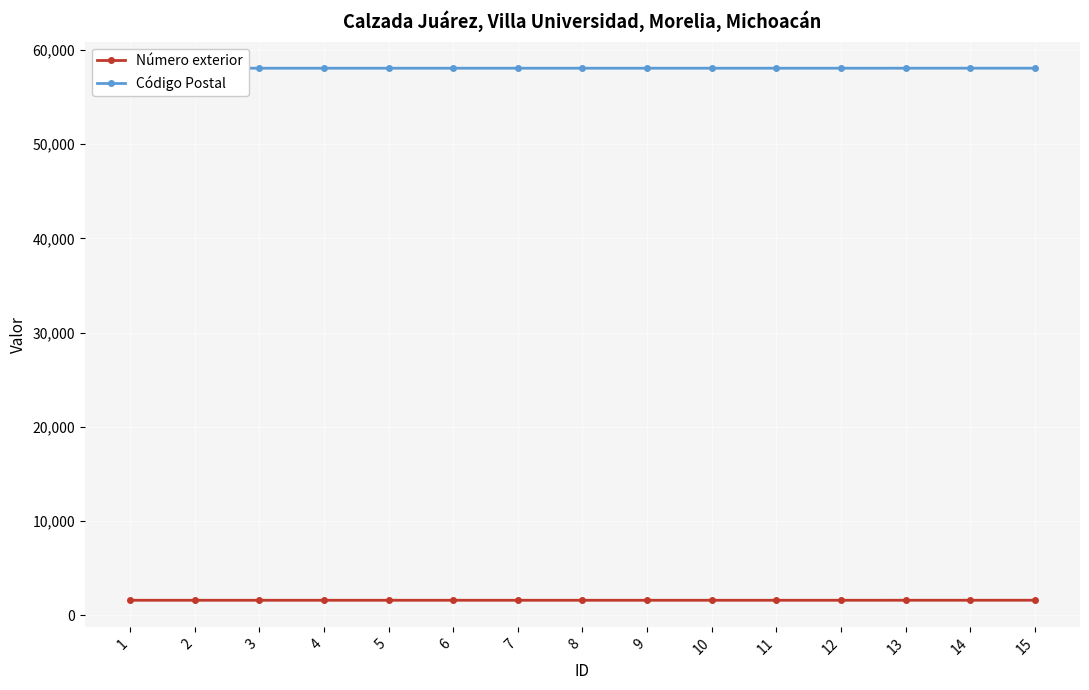

List the labels in order of Número exterior value, smallest first.

1, 2, 3, 4, 5, 6, 7, 8, 9, 10, 11, 12, 13, 14, 15